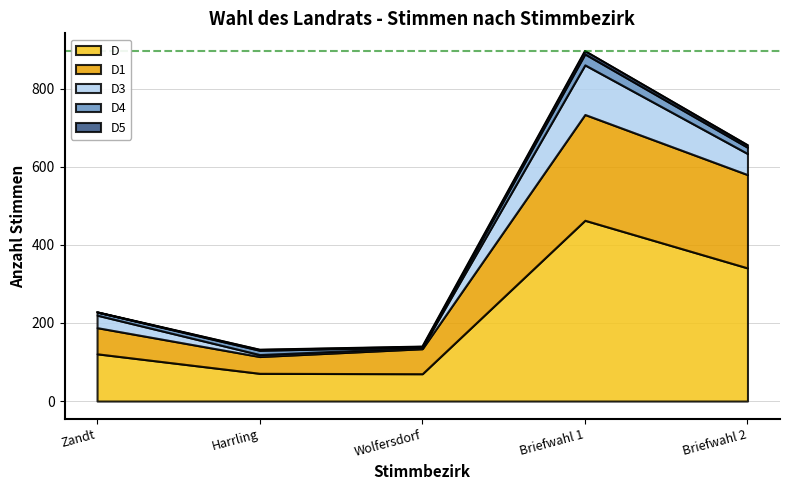

What is the average value of the D series?

213